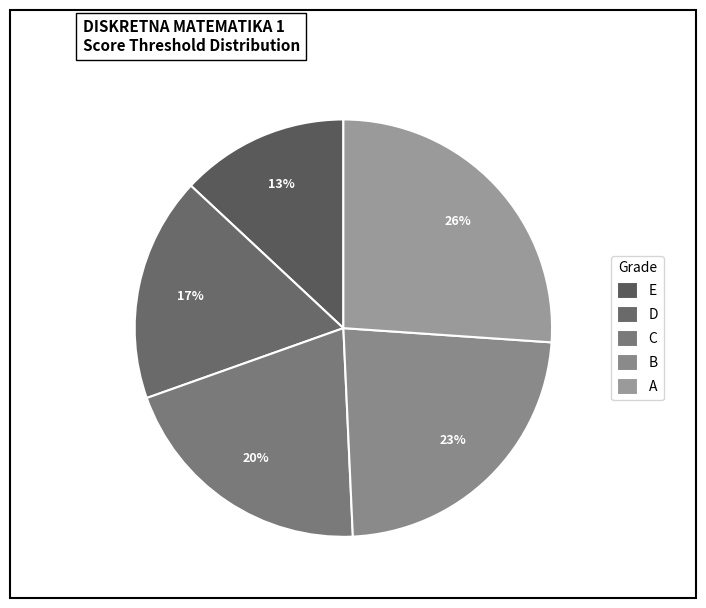

To the nearest percent, what is the difference between the D and A slice percentages?

9%